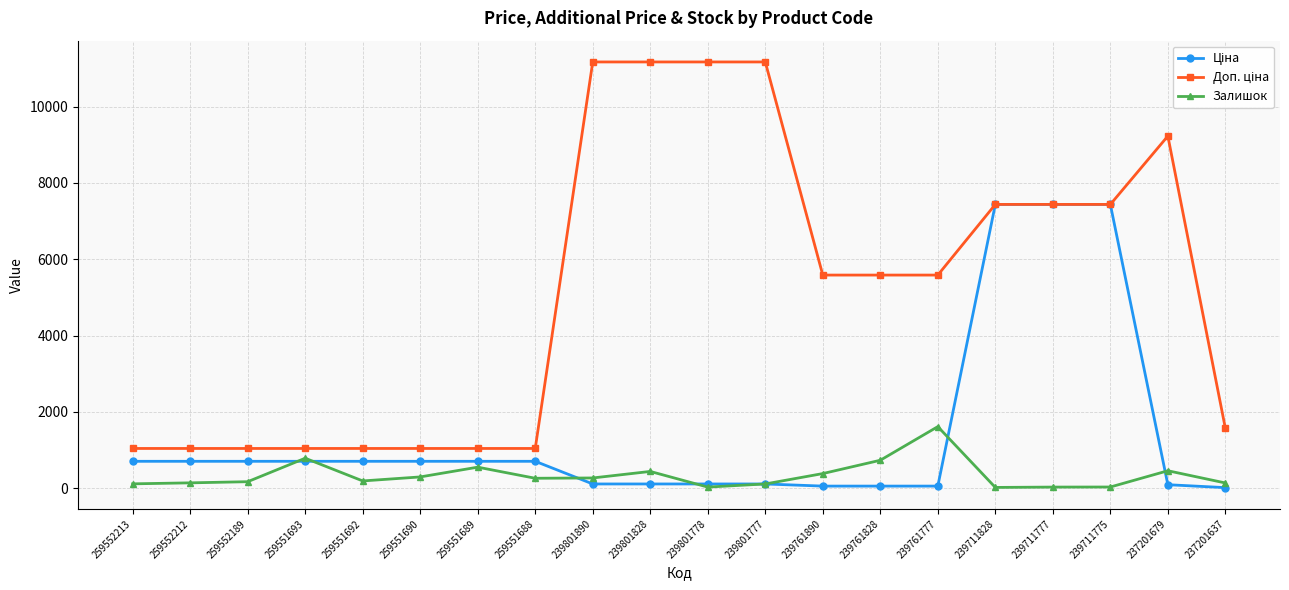

What is the difference between the highest and lowest values at 259551693?

336.5